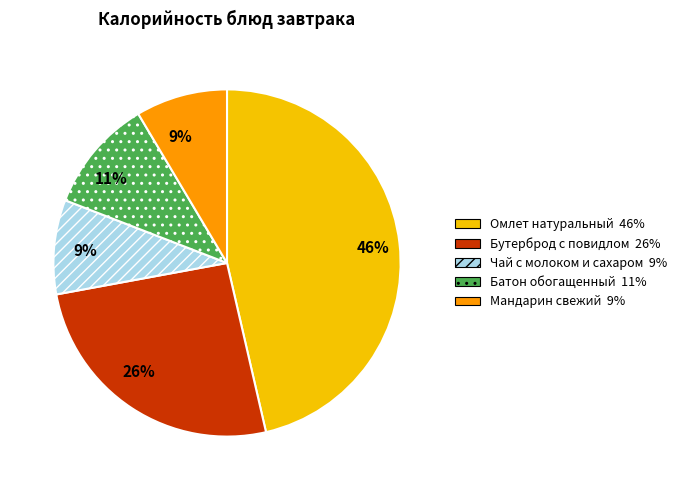

Is there any slice that represents more than half of the pie?

No